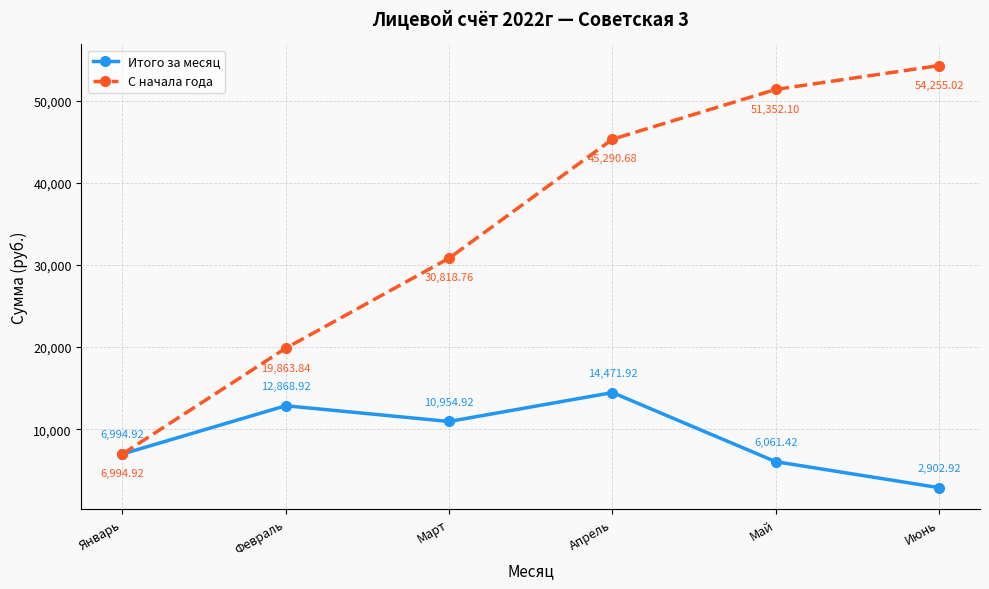

Reading right to left, extract all data points from this chart.

Итого за месяц: Июнь=2902.9	Май=6061.4	Апрель=14471.9	Март=10954.9	Февраль=12868.9	Январь=6994.9
С начала года: Июнь=54255.0	Май=51352.1	Апрель=45290.7	Март=30818.8	Февраль=19863.8	Январь=6994.9